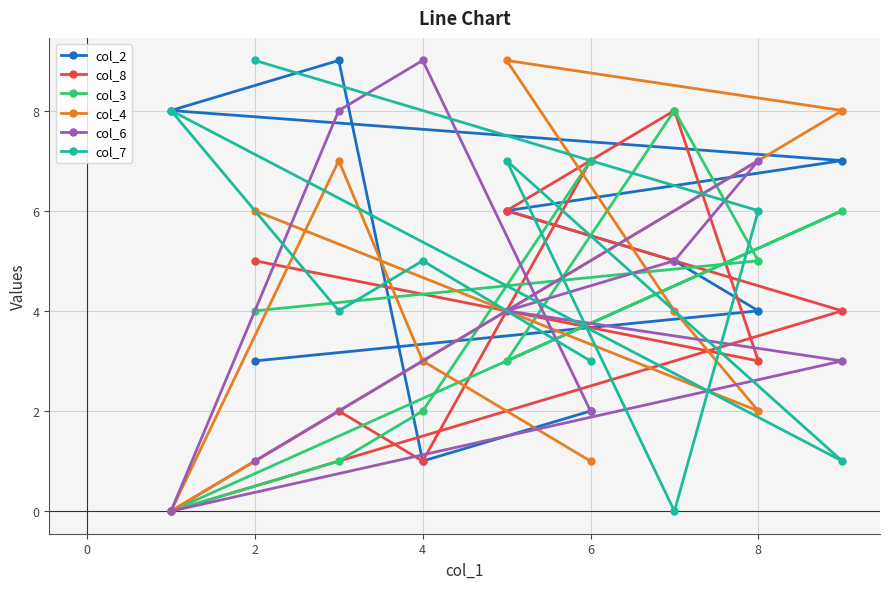

At which label does col_8 first exceed 4?

2